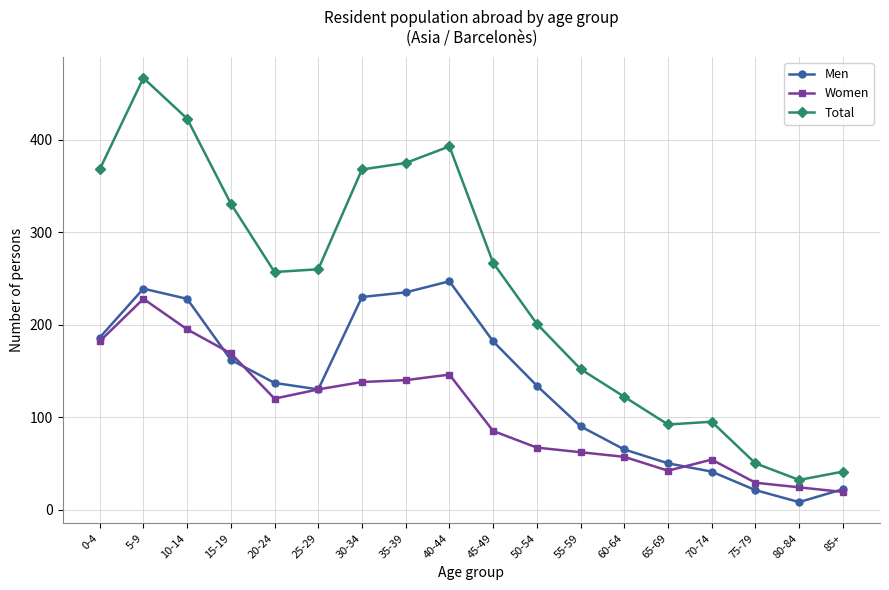

What is the sum of the Women values at 75-79 and 25-29?

159